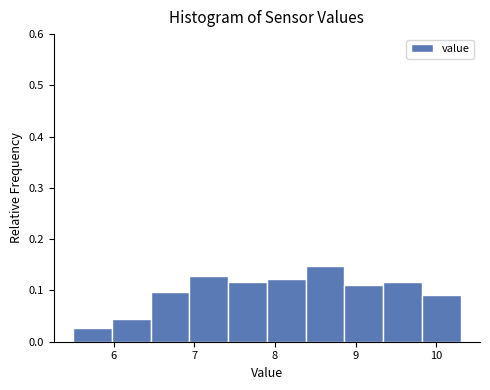

Reading left to right, transcribe this chart: for each bar, give the range it covers on the x-axis and its height. Neither the bar edges nor the heights are printed on the chart, so give them approximately, as read against the axes.

5.50 to 5.98: 0.03
5.98 to 6.46: 0.05
6.46 to 6.94: 0.10
6.94 to 7.42: 0.13
7.42 to 7.90: 0.12
7.90 to 8.38: 0.12
8.38 to 8.86: 0.15
8.86 to 9.34: 0.11
9.34 to 9.82: 0.12
9.82 to 10.30: 0.09